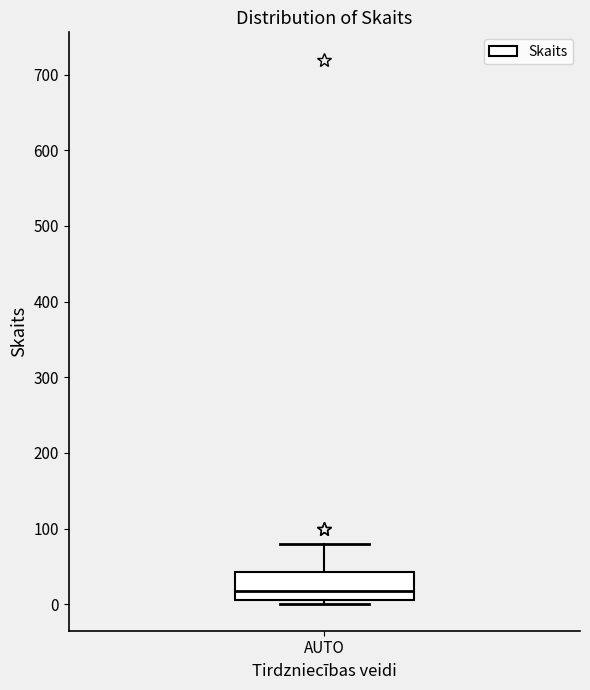

Where is the lower edge of the box for AUTO on the y-axis? The values are not printed on the chart, so give them approximately, as read against the axis.

10